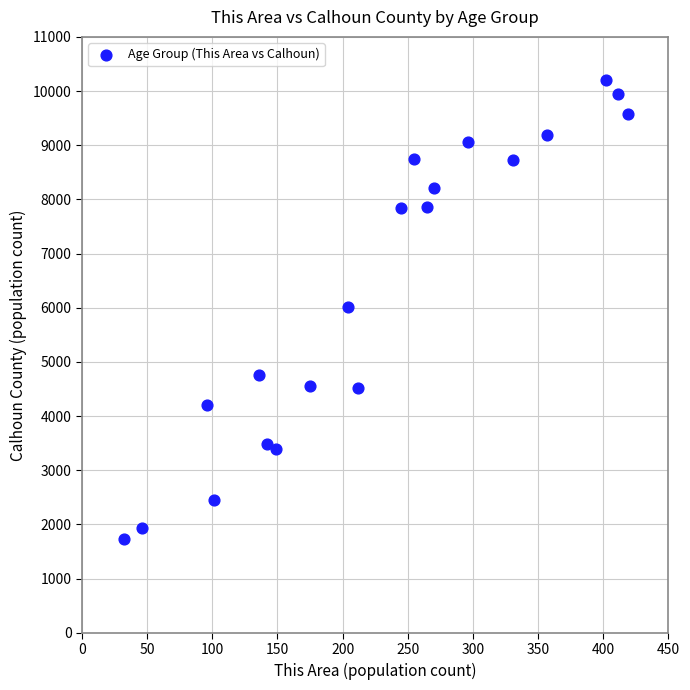

What is the range of X values (max minus min)?

387